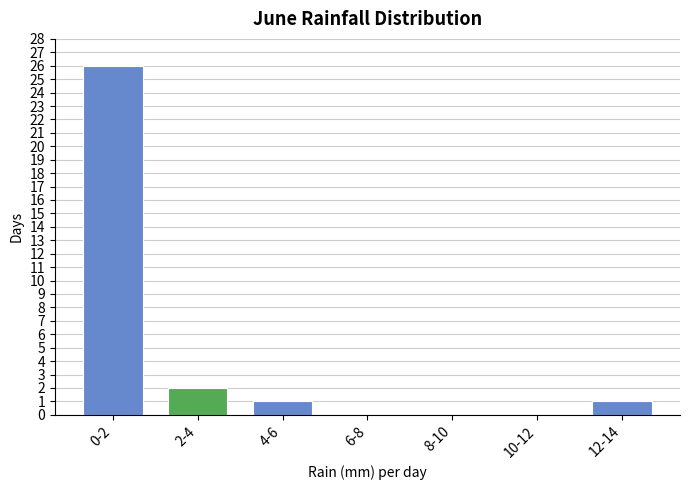

Reading left to right, transcribe all the data shown in this chart.

0-2=26	2-4=2	4-6=1	6-8=0	8-10=0	10-12=0	12-14=1